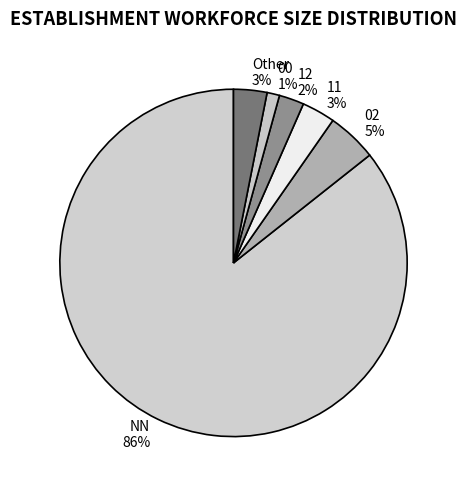

Which slice is the largest?

NN